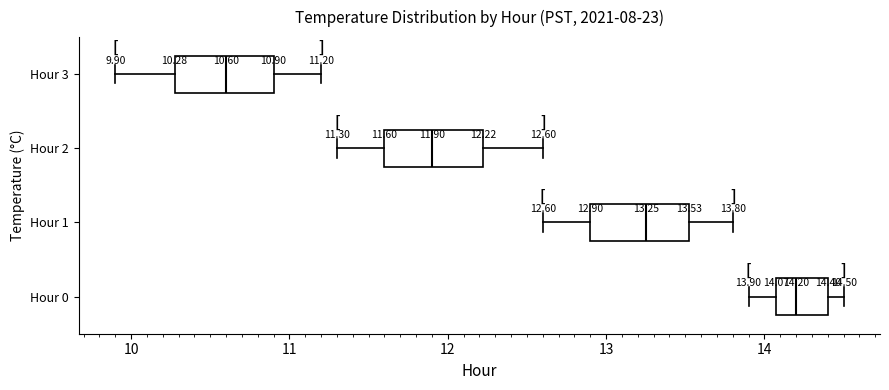

Which box's median line is the furthest to the left?

Hour 3